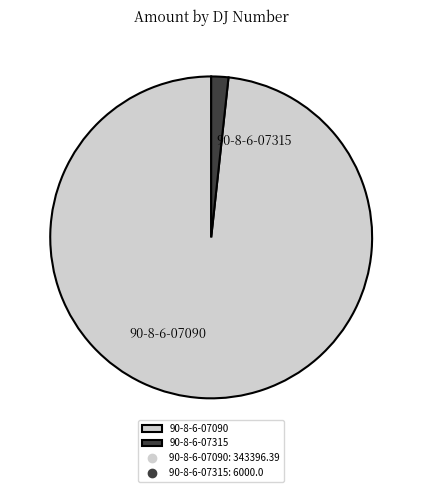

Does 90-8-6-07090 account for over 50% of the chart?

Yes